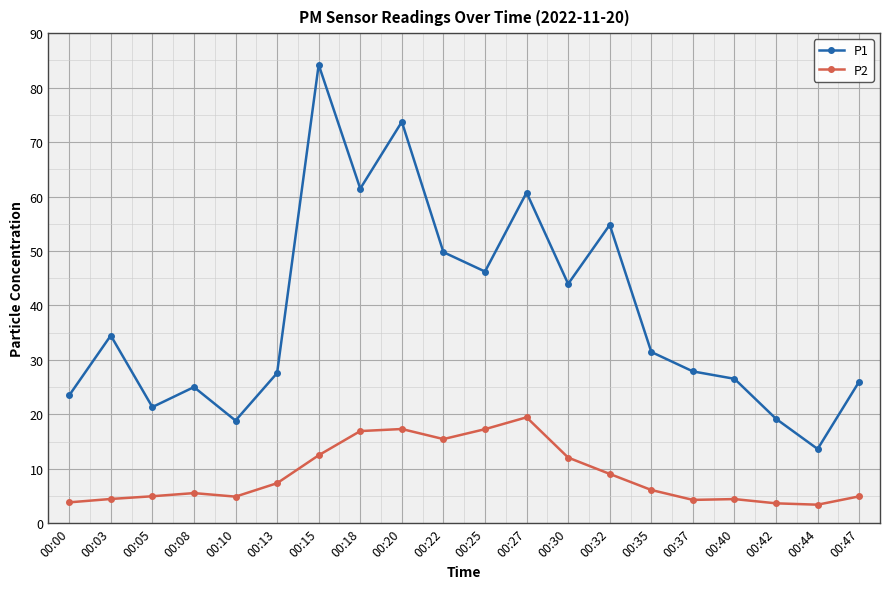

At which category does the chart reach its peak across all series?

00:15